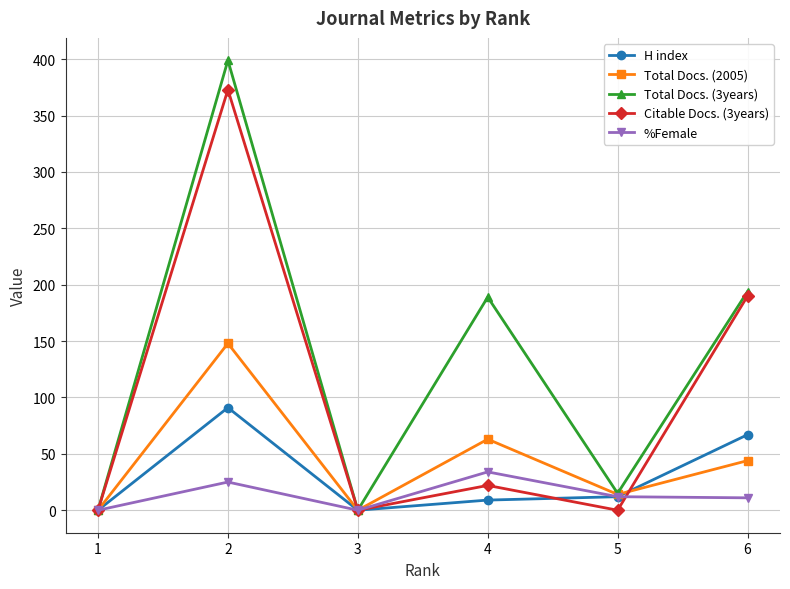

At which category does Total Docs. (2005) reach its first local valley?

3